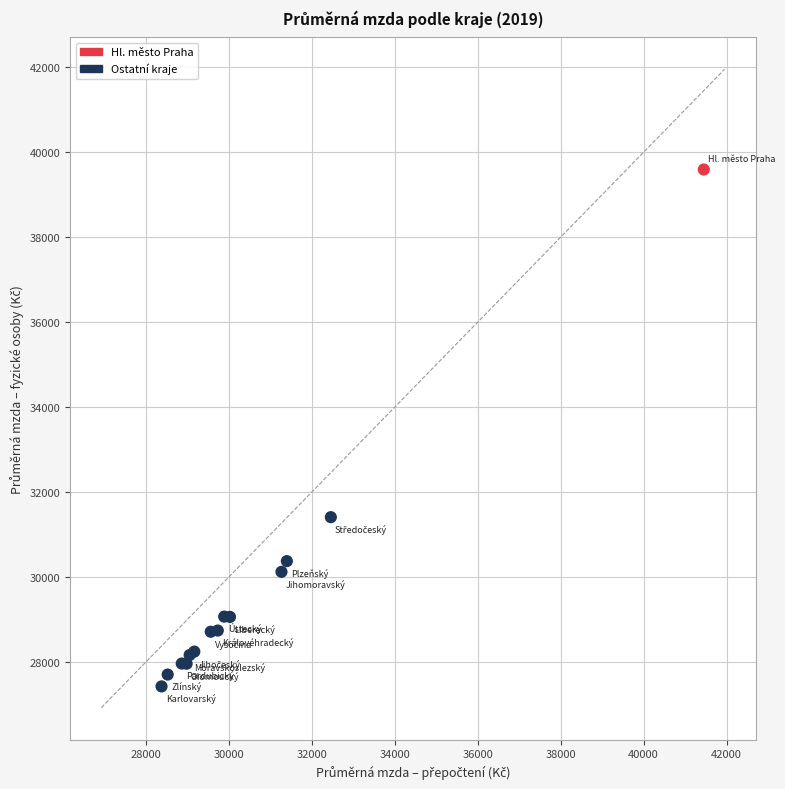

What Y value in the scatter plot is closest to 33513?

31415